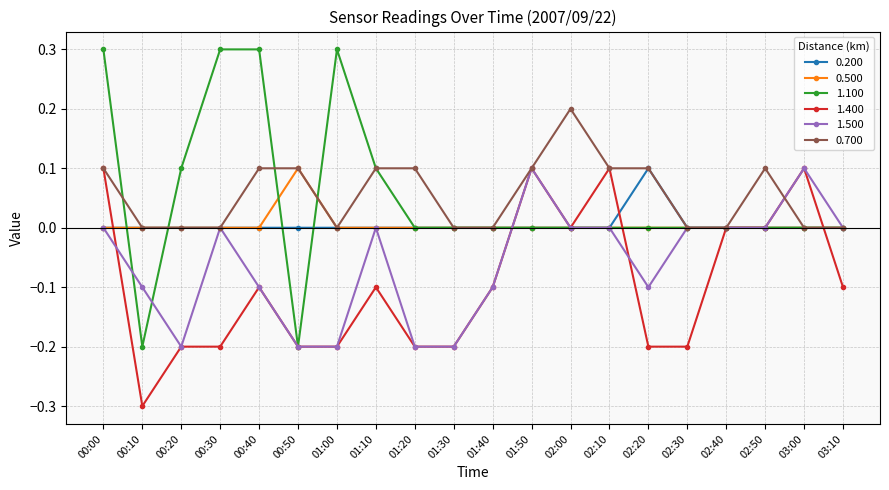

True or false: 1.400 has more than 0 points higher than both neighbors.

True